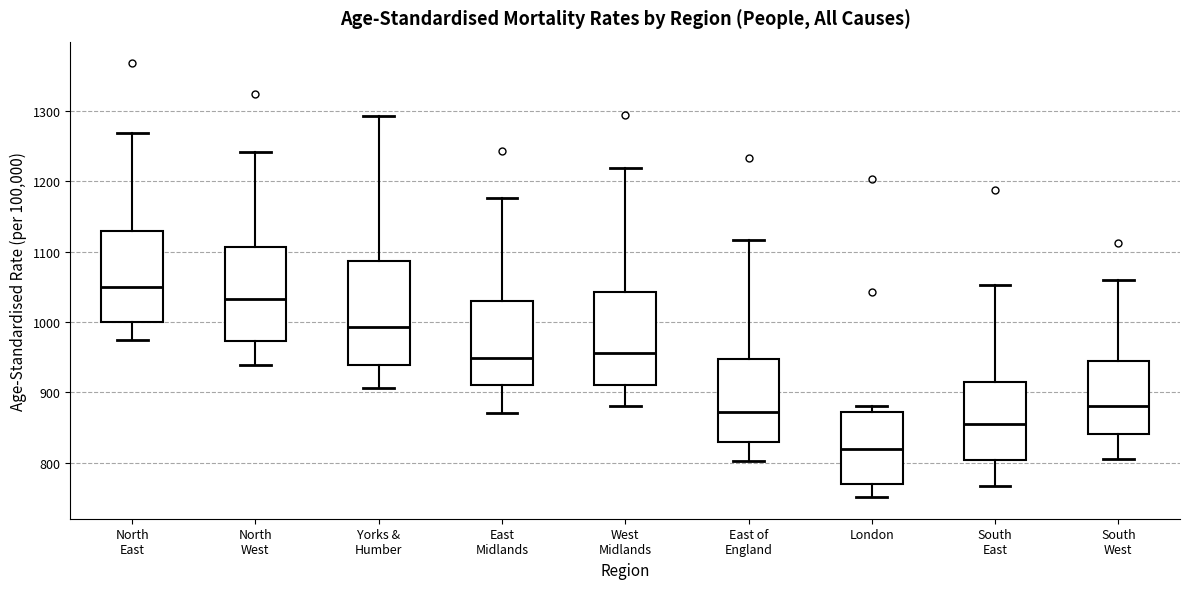

Which box's median line is the lowest?

London